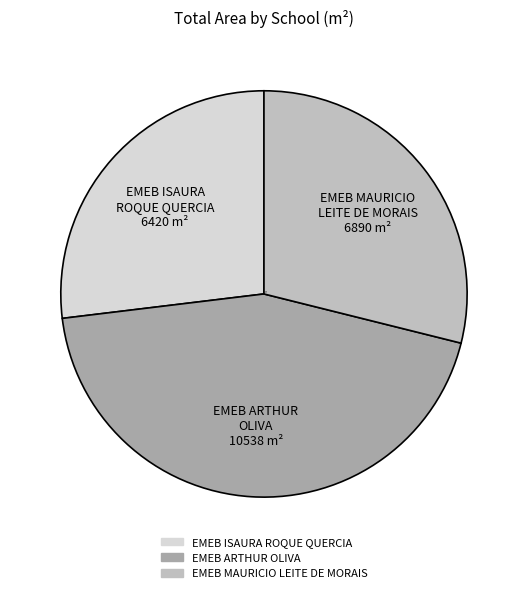

What is the ratio of the value at EMEB ARTHUR OLIVA to the value at EMEB ISAURA ROQUE QUERCIA?

1.6